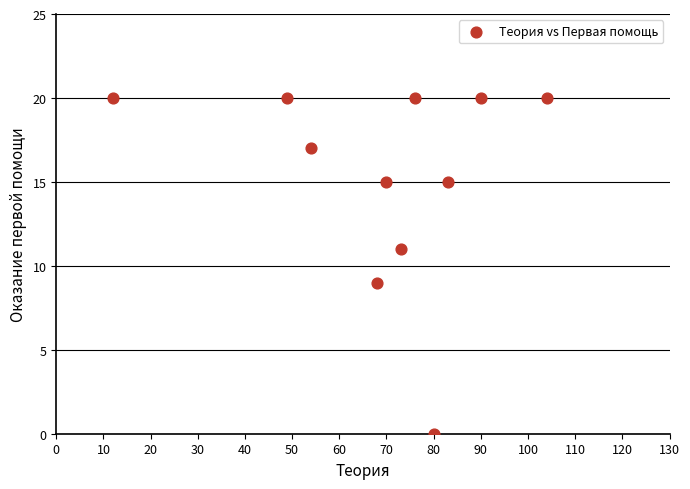

What is the range of X values (max minus min)?

92